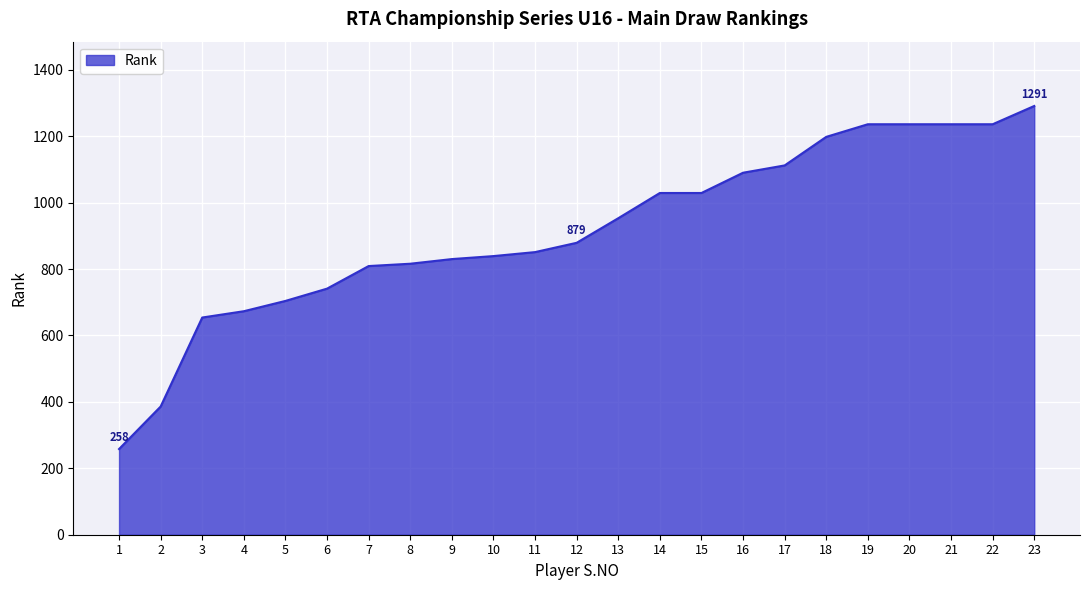

What is the sum of all values?

21086